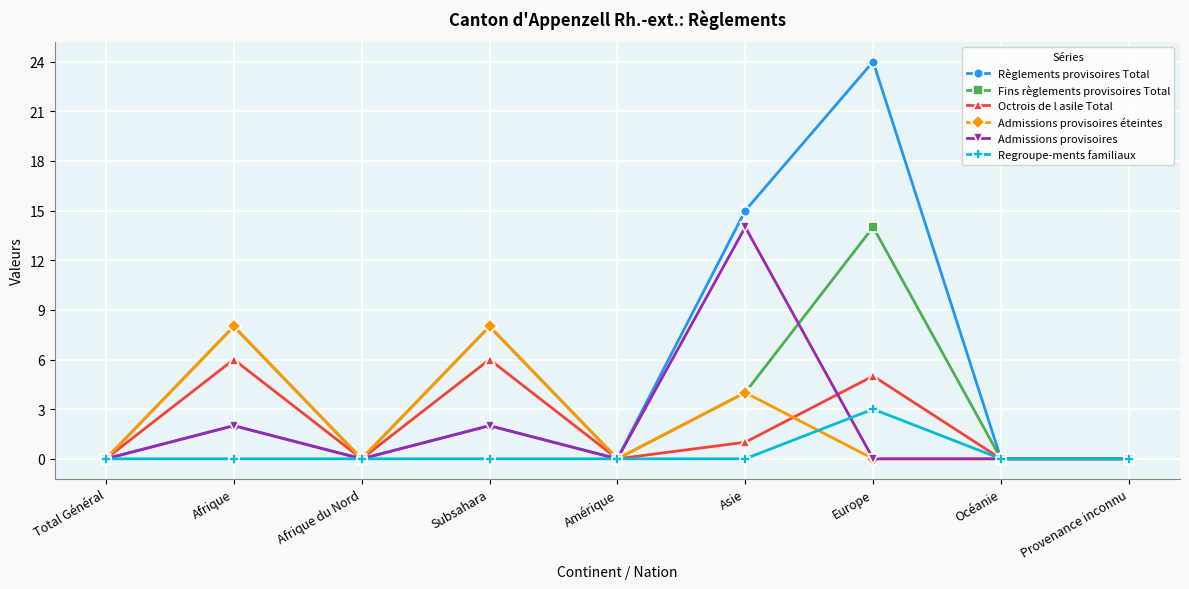

Reading left to right, transcribe all the data shown in this chart.

Règlements provisoires Total: 0	2	0	2	0	15	24	0	0
Fins règlements provisoires Total: 0	8	0	8	0	4	14	0	0
Octrois de l asile Total: 0	6	0	6	0	1	5	0	0
Admissions provisoires éteintes: 0	8	0	8	0	4	0	0	0
Admissions provisoires: 0	2	0	2	0	14	0	0	0
Regroupe-ments familiaux: 0	0	0	0	0	0	3	0	0